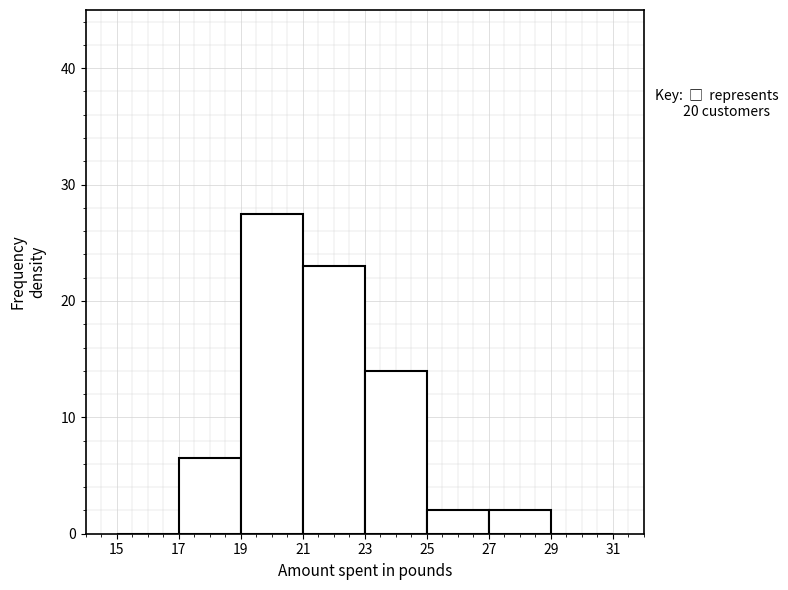

Which range on the x-axis has the tallest bar?

19 to 21